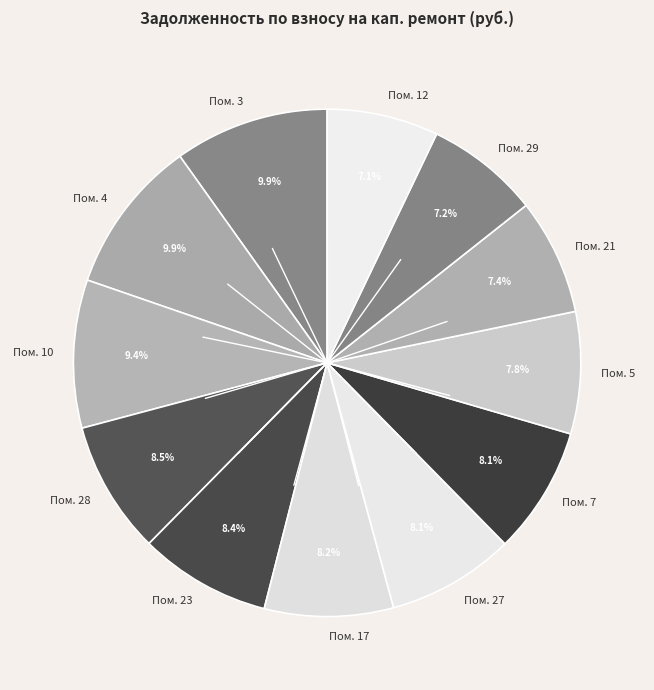

What percentage is NOT represented by Пом. 10?

90.6%